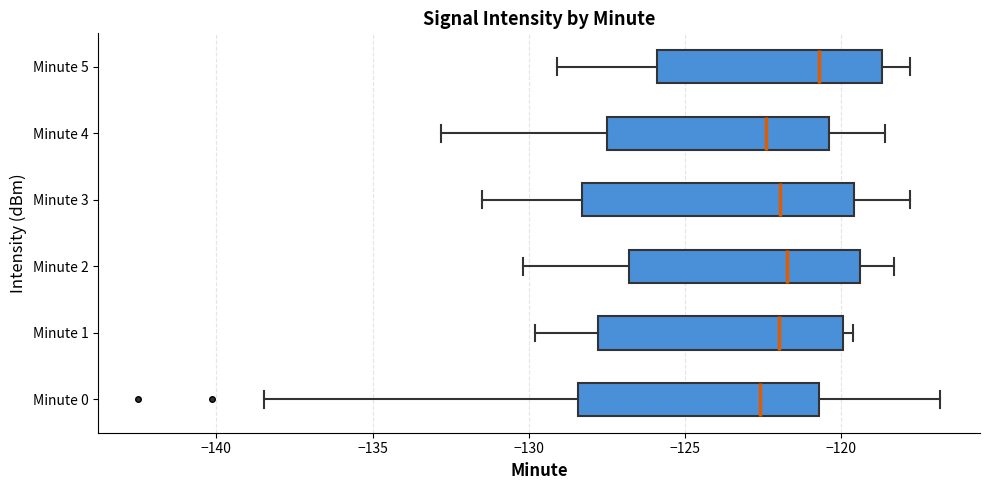

Where is the right edge of the box for Minute 5 on the x-axis? The values are not printed on the chart, so give them approximately, as read against the axis.

-118.5